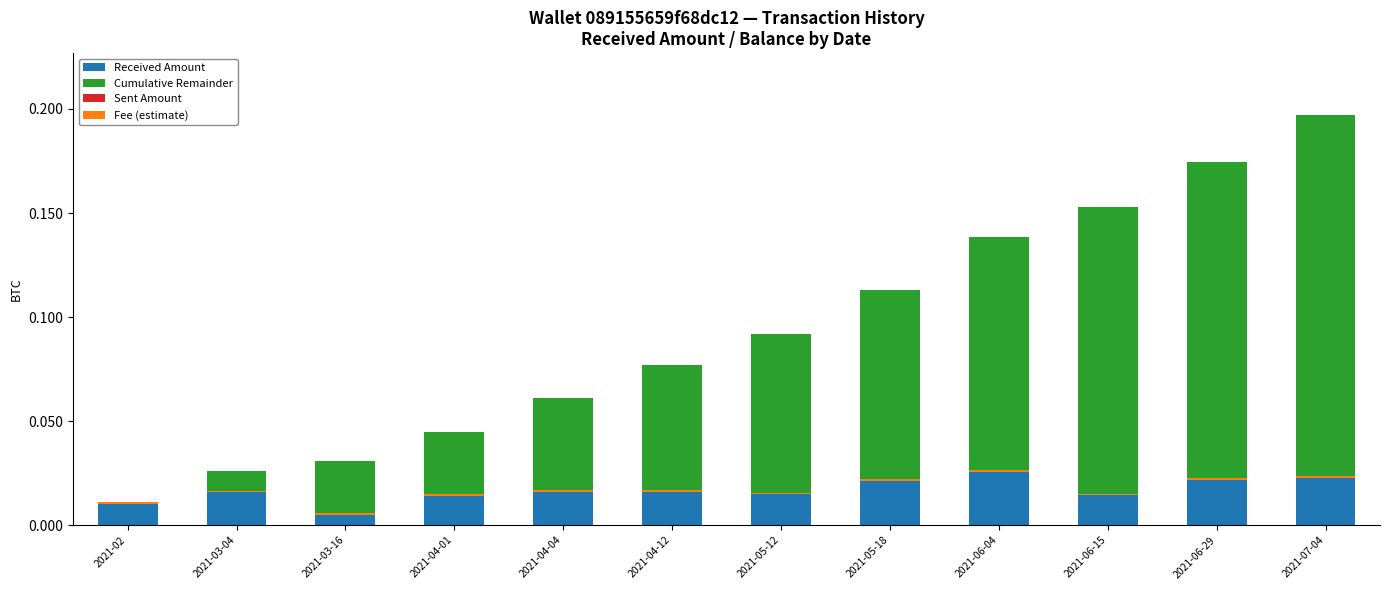

Which series has the widest spread of values?

Cumulative Remainder